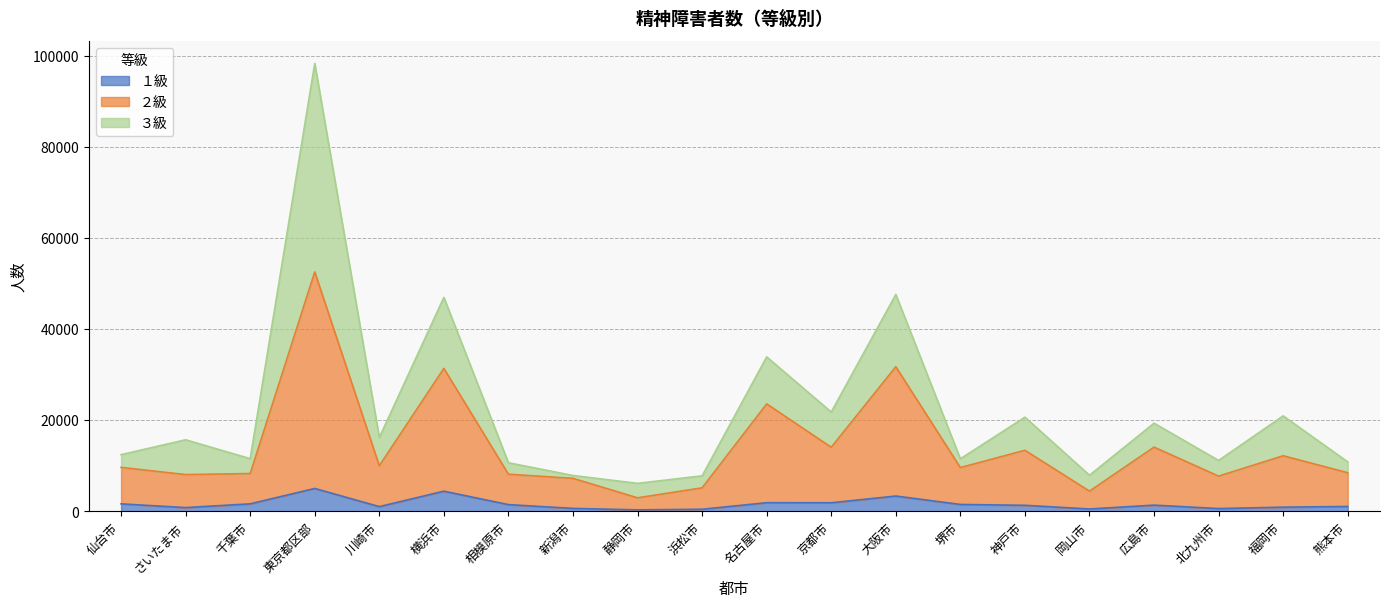

True or false: ２級 and ３級 intersect in this chart.

False